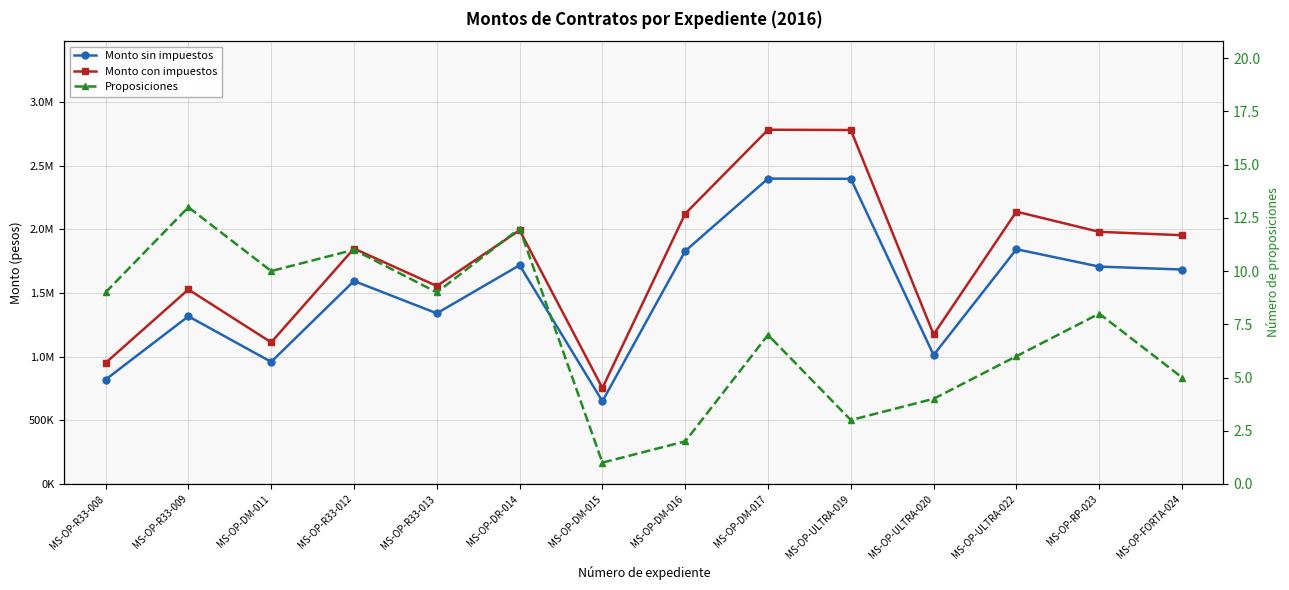

What are all the series names shown in the legend?

Monto sin impuestos, Monto con impuestos, Proposiciones